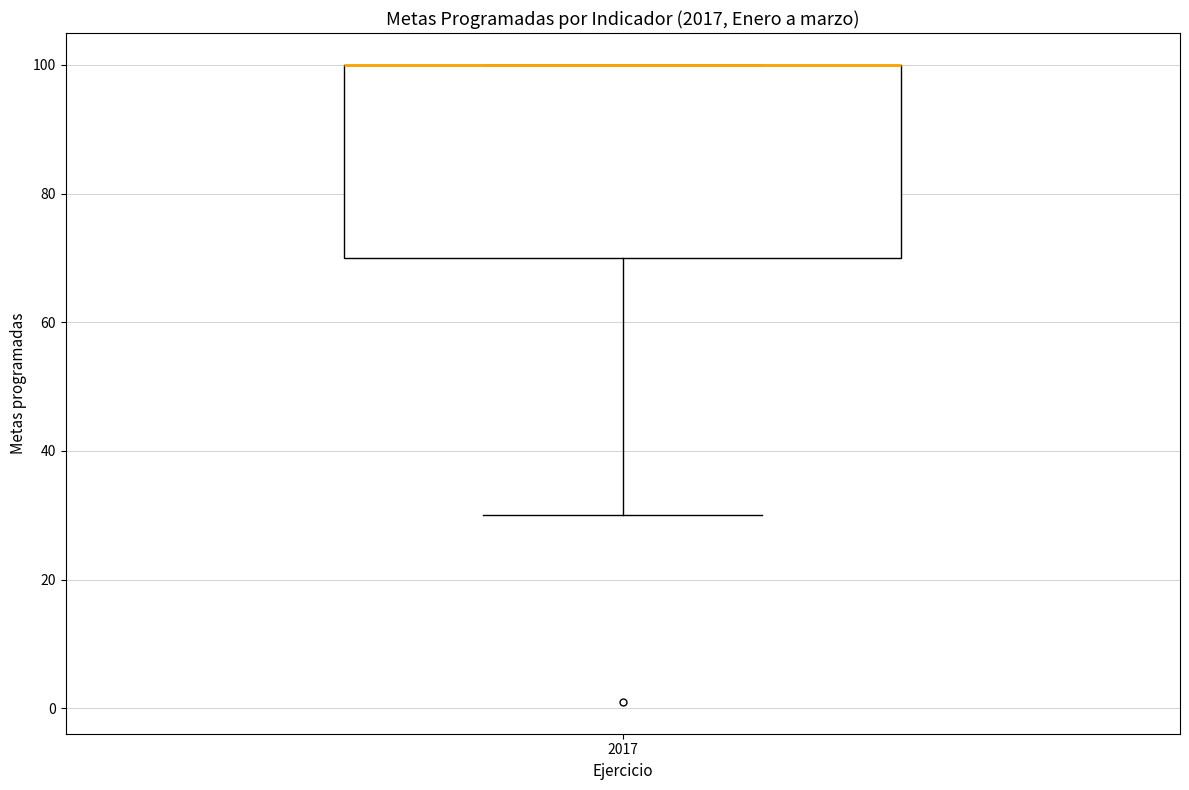

Transcribe this box plot: give where the median line is, the range the box spans, and where the two whiskers end, as read against the y-axis. The values are not printed on the chart, so give them approximately, as read against the axis.

median 100 (drawn on the box's upper edge), box 70 to 100, whiskers 30 to 100